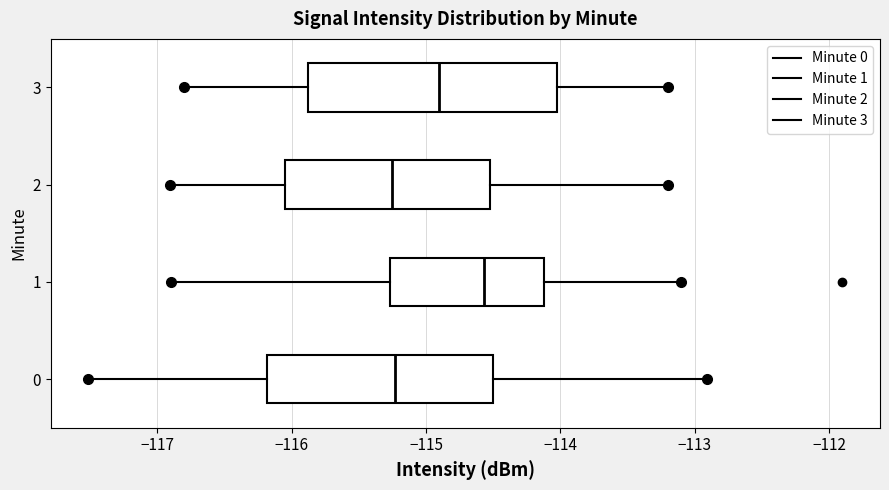

Reading bottom to top, read every box against the x-axis: the position of its median line, the range the box covers, and the ends of its whiskers. The values are not printed on the chart, so give them approximately, as read against the axis.

0: median -115.2, box -116.2 to -114.5, whiskers -117.5 to -112.9
1: median -114.6, box -115.3 to -114.1, whiskers -116.9 to -113.1
2: median -115.2, box -116.0 to -114.5, whiskers -116.9 to -113.2
3: median -114.9, box -115.9 to -114.0, whiskers -116.8 to -113.2